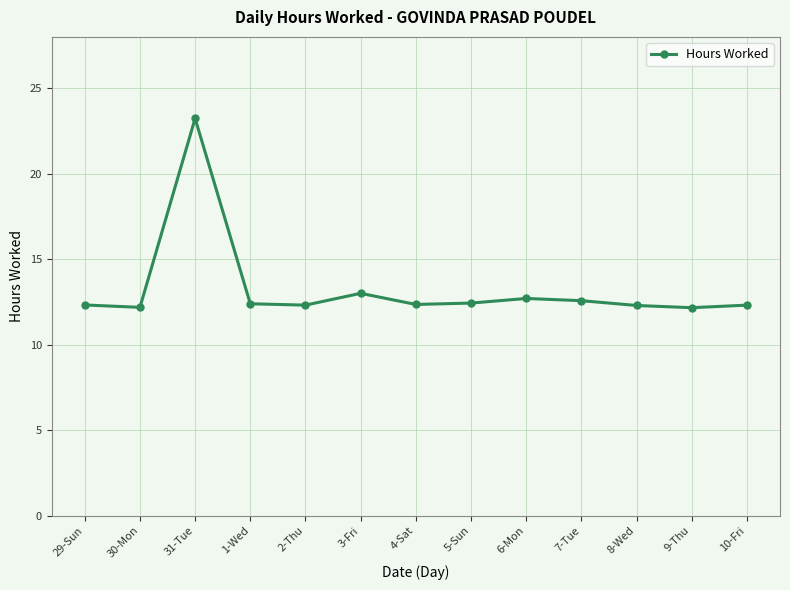

What is the label of the 9th point from the right?

2-Thu